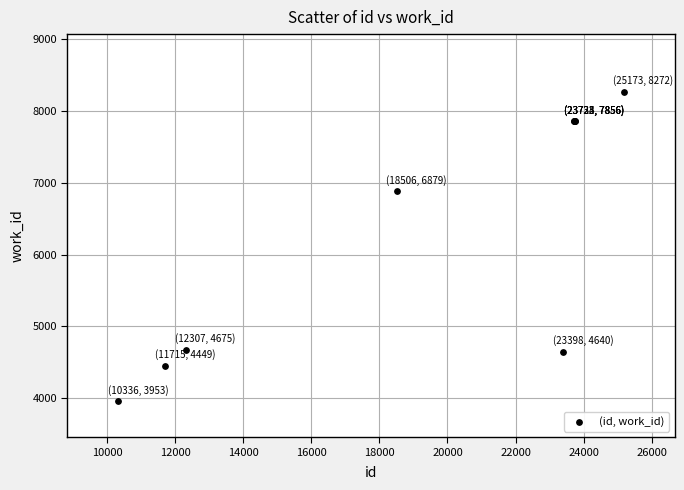

What Y value in the scatter plot is closest to 6112?

6879